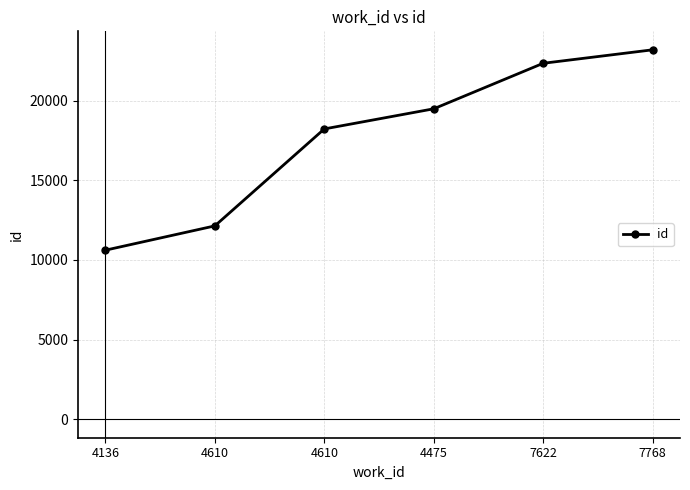

How many lines are shown in the chart?

1